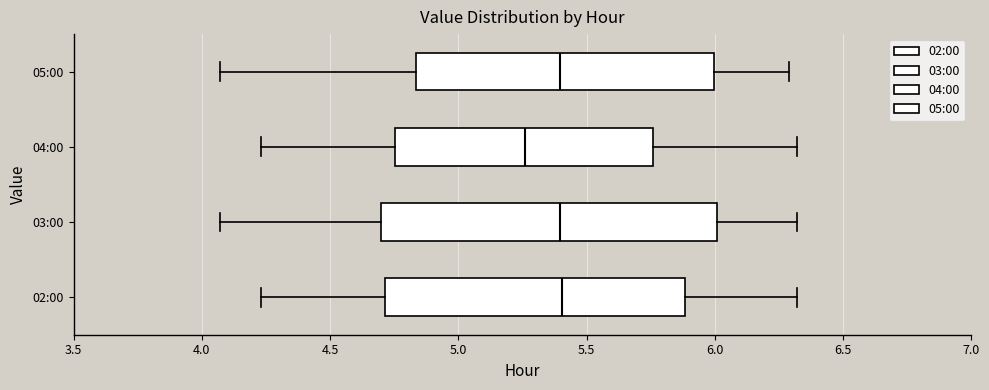

Which box is the widest, from its left edge to its right edge?

03:00